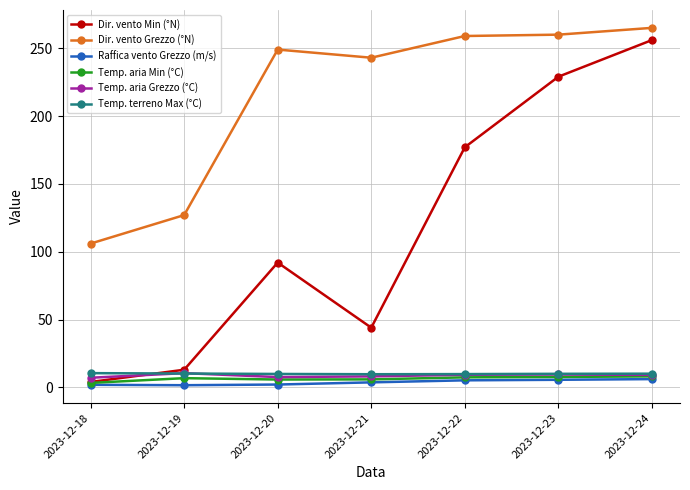

Is this an area chart (filled region under the line)?

No